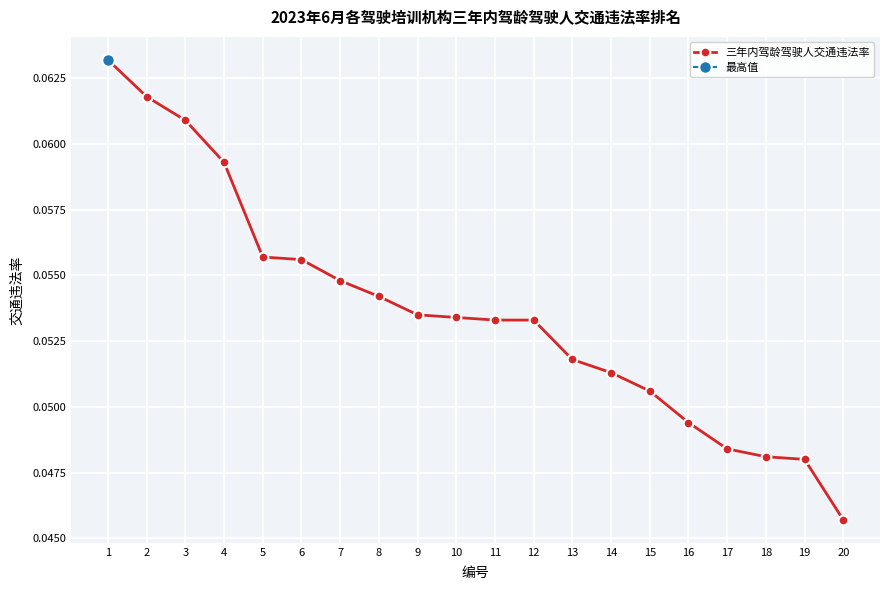

The chart shows a value of 0.0 at 20. True or false?

True